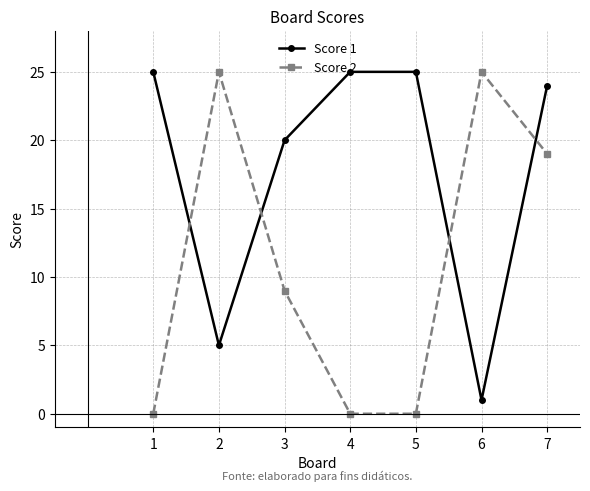

At which label is Score 1 closest to 13?

3